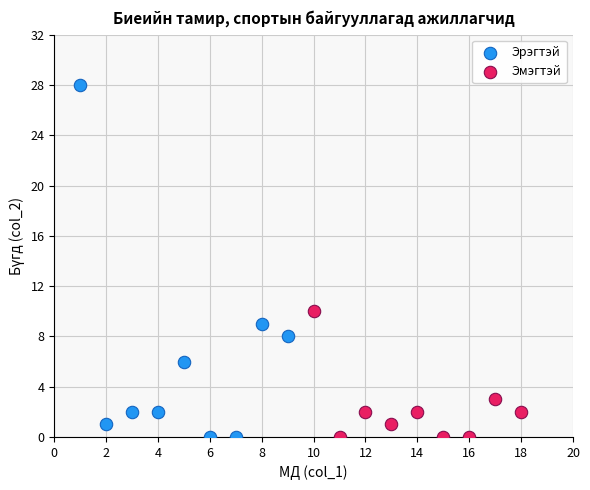

Which series reaches the maximum Y coordinate?

Эрэгтэй